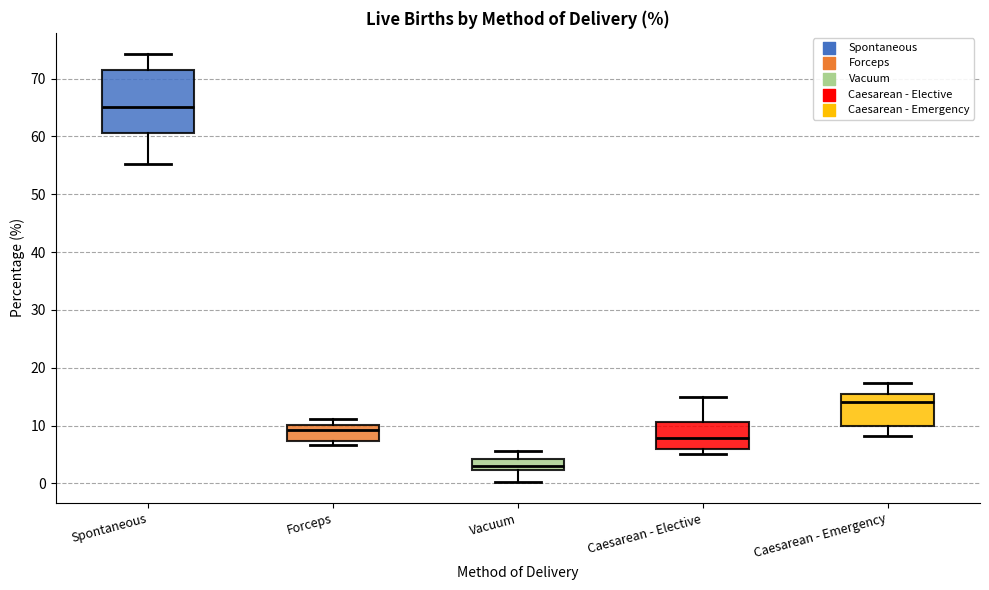

Which box has the lowest median line?

Vacuum